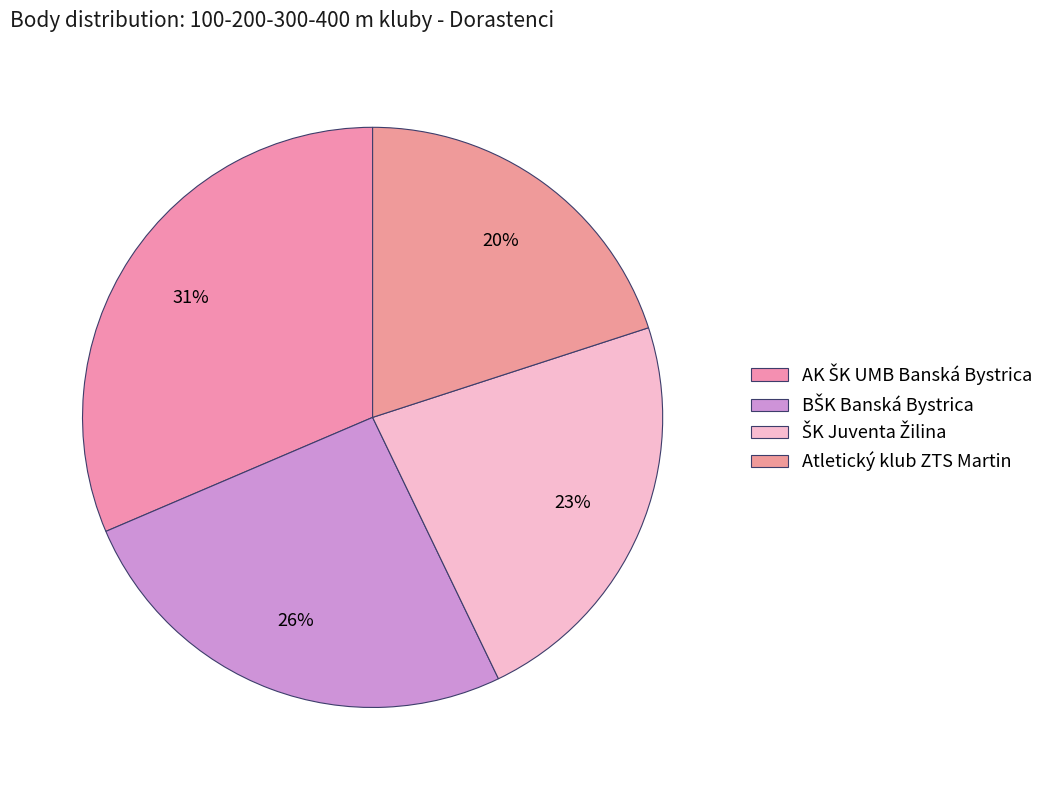

Which category has the smallest portion of the pie?

Atletický klub ZTS Martin